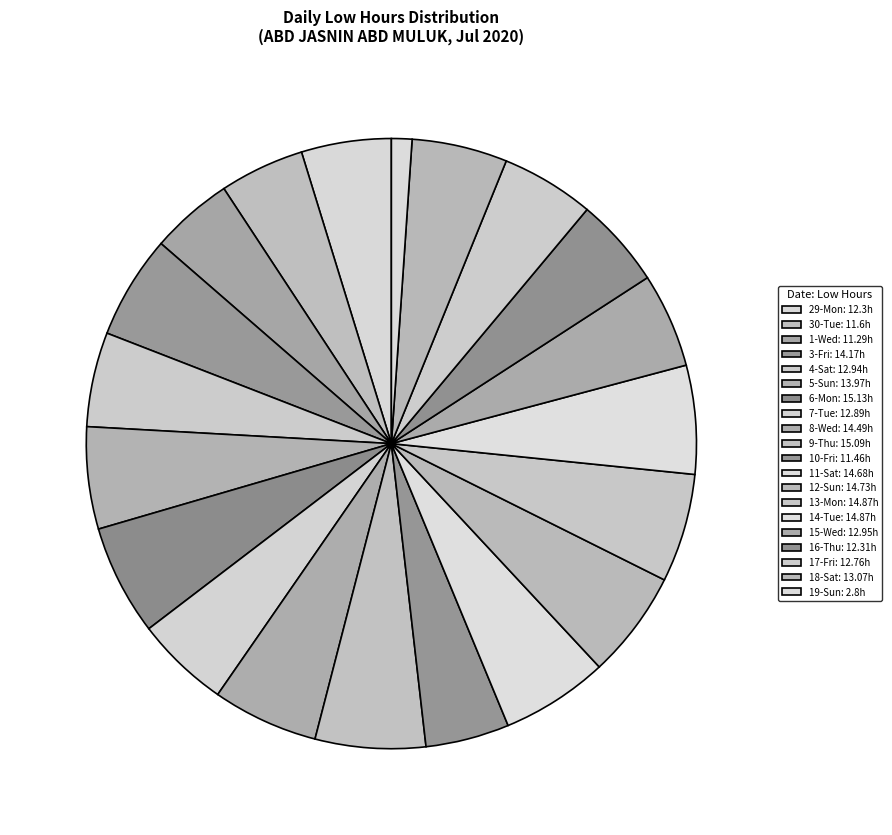

How many segments does this pie chart have?

20